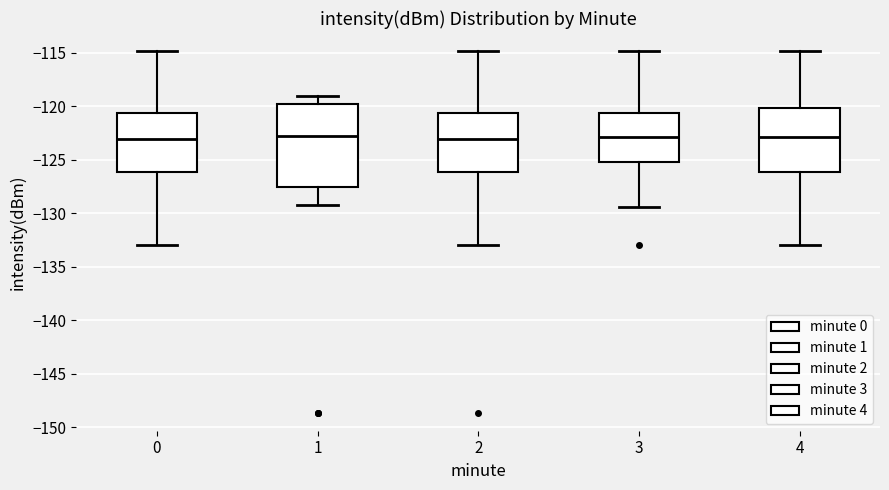

Which box is the tallest, from its lower edge to its upper edge?

1